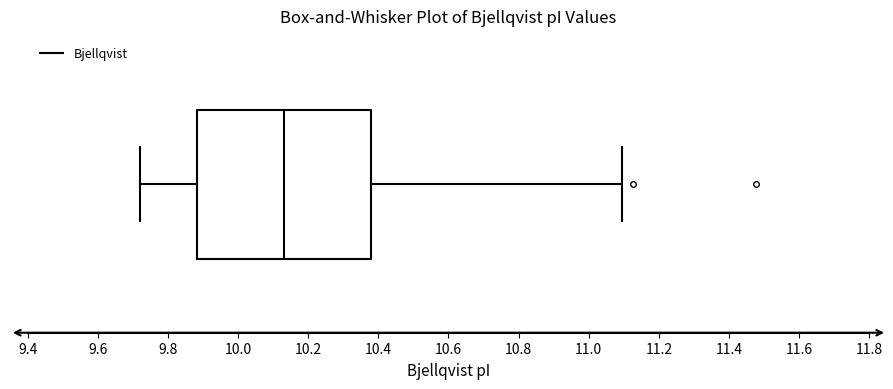

Transcribe this box plot: give where the median line is, the range the box spans, and where the two whiskers end, as read against the x-axis. The values are not printed on the chart, so give them approximately, as read against the axis.

median 10.14, box 9.88 to 10.38, whiskers 9.72 to 11.10